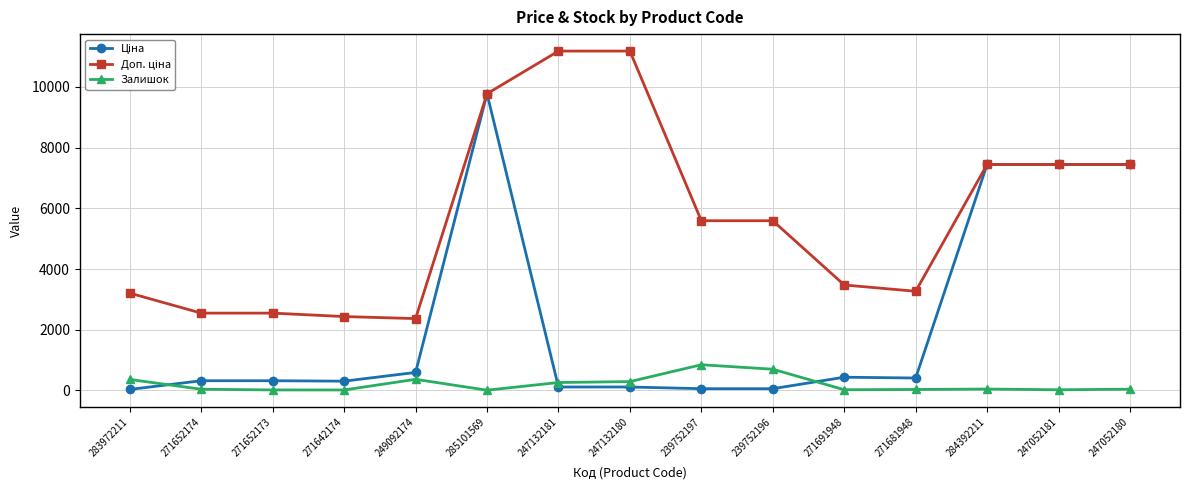

The value of Залишок at 247132181 is 260.0. True or false?

True